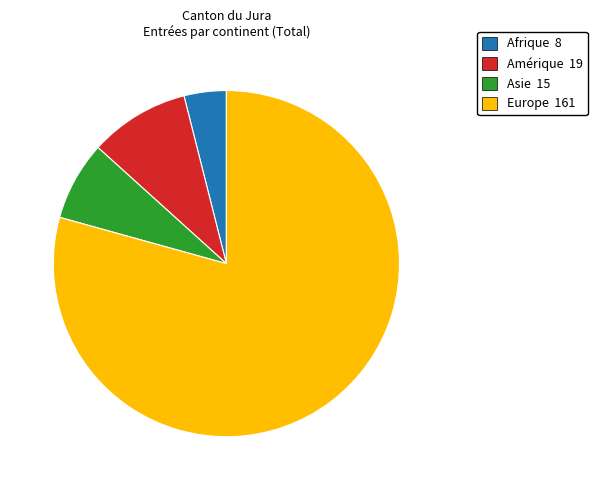

How many segments does this pie chart have?

4